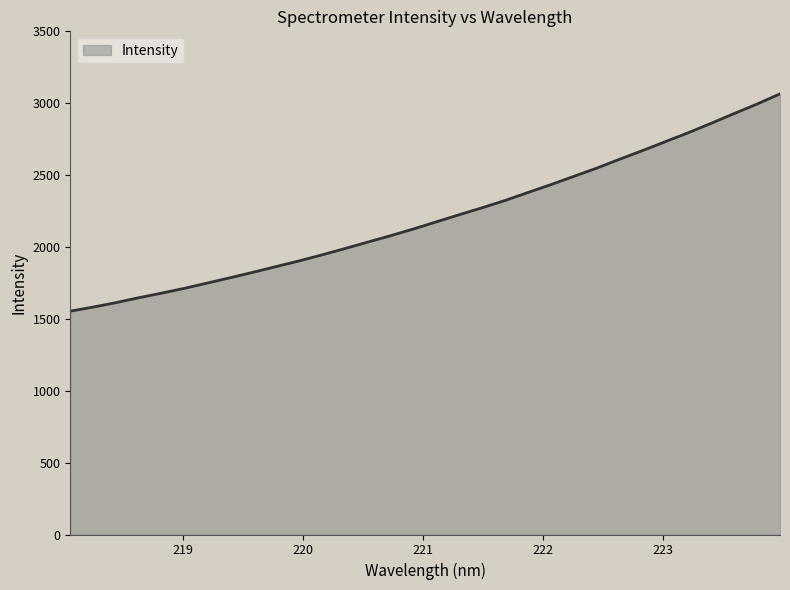

What is the greatest value displayed?

3065.1